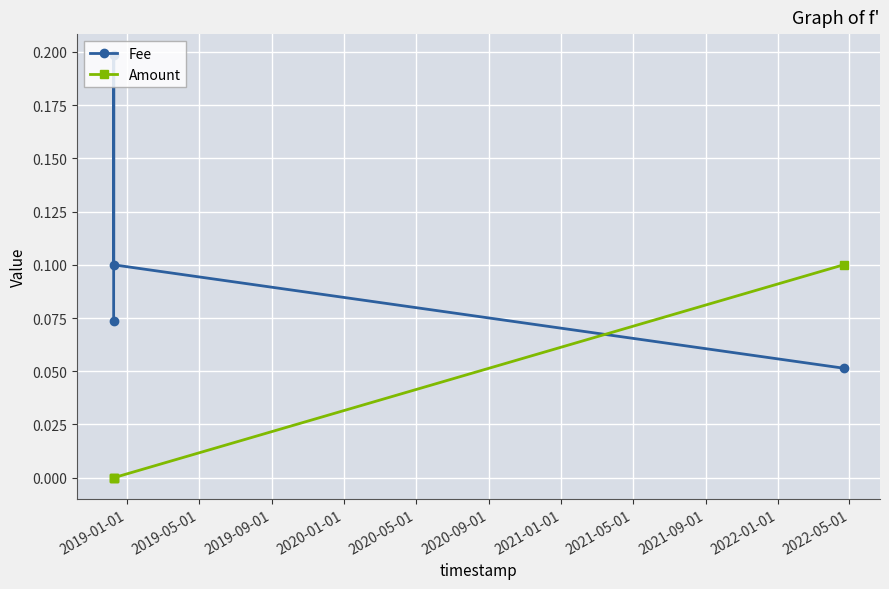

Which series ends up on top after the final intersection of Fee and Amount?

Amount